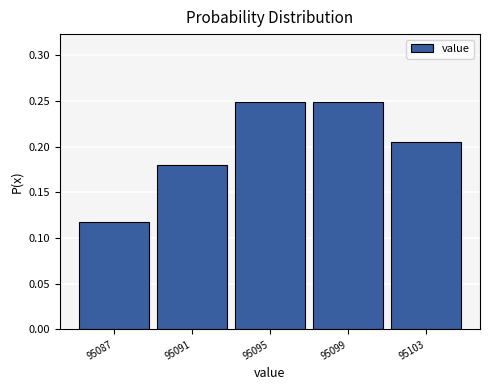

Which has a higher value, 95099 or 95091?

95099